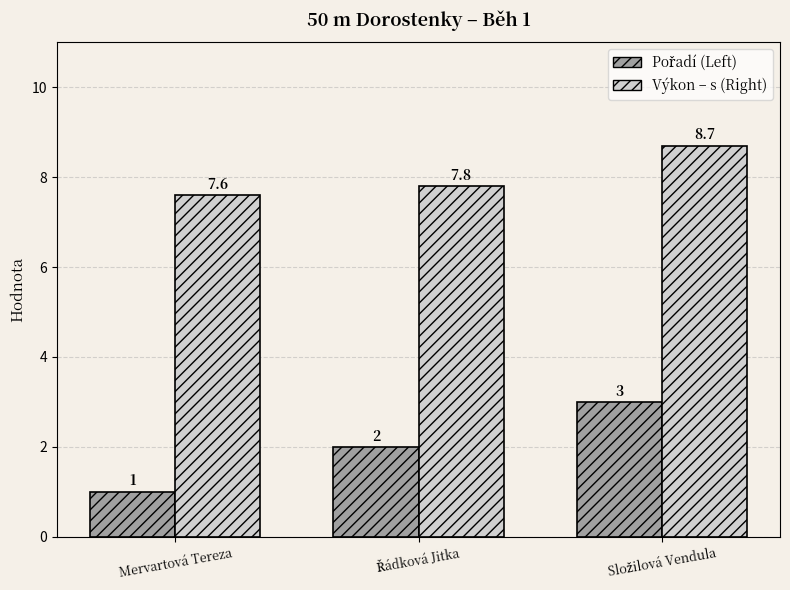

Which category has the lowest value across all series?

Mervartová Tereza